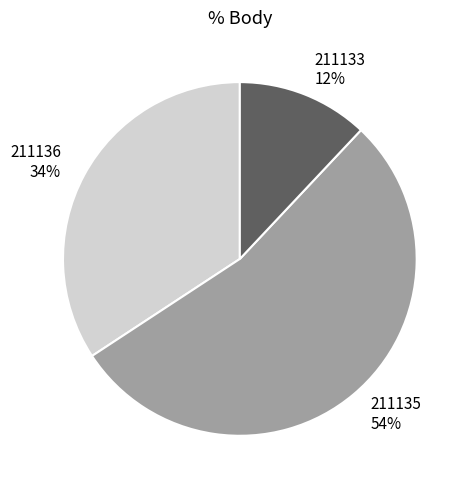

Between 211133 12% and 211136 34%, which is larger?

211136 34%